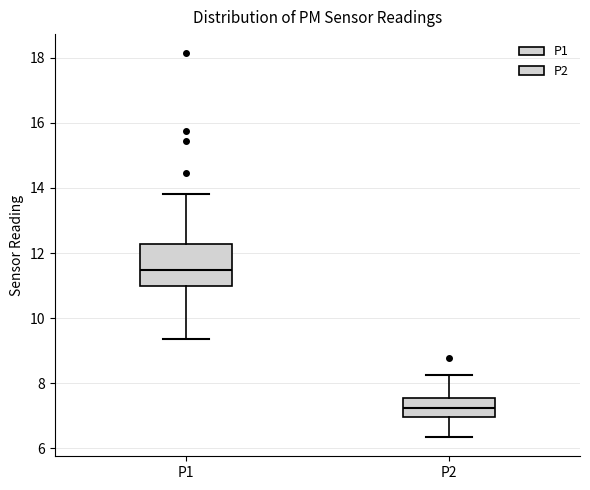

Reading left to right, transcribe this box plot: for each box, give where its median line is, the range the box spans, and where its two whiskers end, as read against the y-axis. The values are not printed on the chart, so give them approximately, as read against the axis.

P1: median 11.4, box 11.0 to 12.2, whiskers 9.4 to 13.8
P2: median 7.2, box 7.0 to 7.6, whiskers 6.4 to 8.2